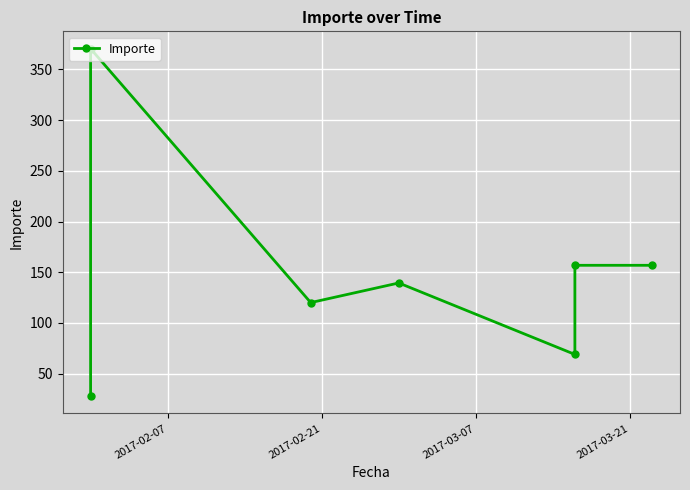

Reading left to right, transcribe all the data shown in this chart.

27.7	370.5	120.0	139.4	68.9	156.8	156.8